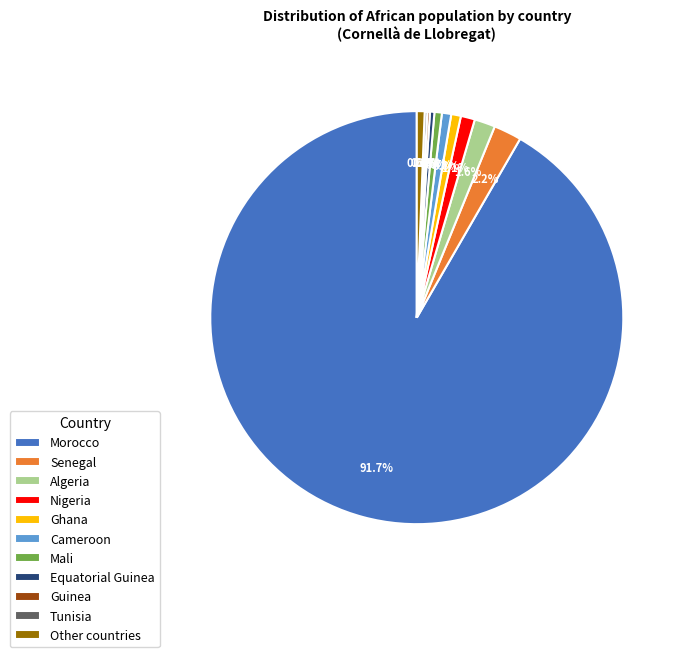

Which slice represents more than half of the pie?

Morocco